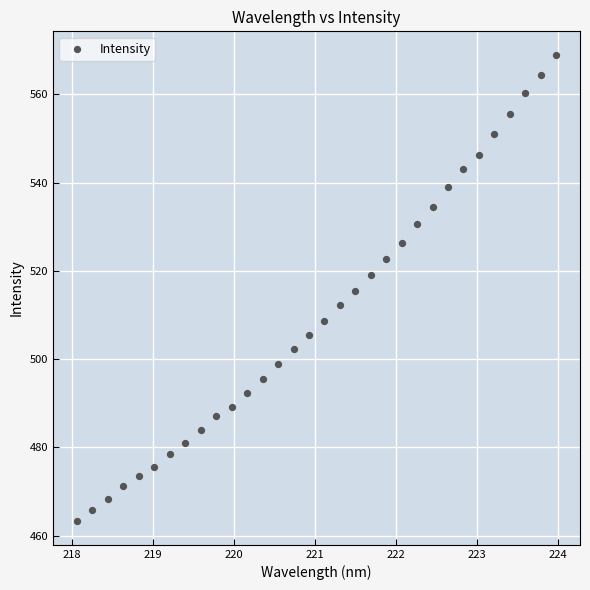

What is the range of Y values (max minus min)?

105.8